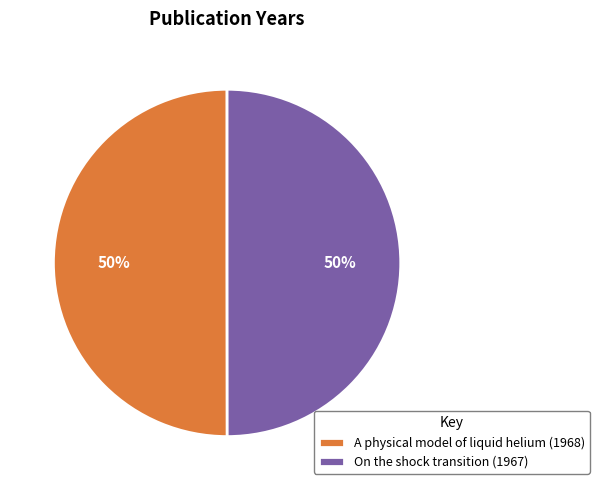

To the nearest percent, what is the combined percentage of A physical model of liquid helium (1968) and On the shock transition (1967)?

100%